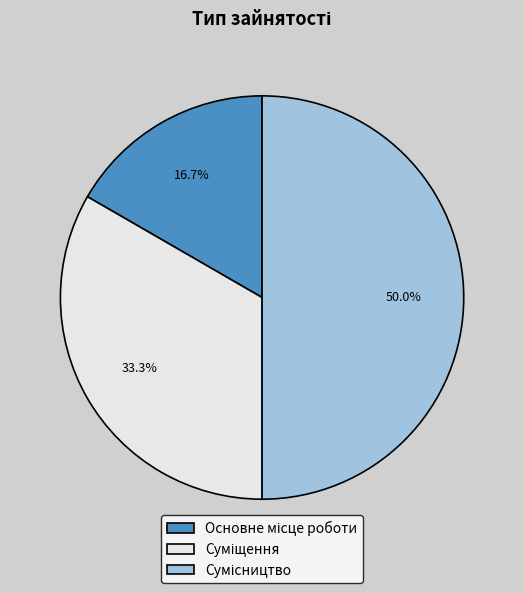

Which has a higher value, Суміщення or Сумісництво?

Сумісництво